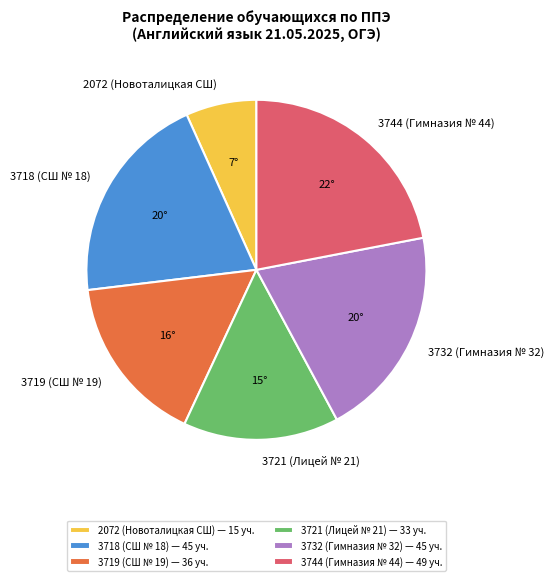

Is the sum of 3721 (Лицей № 21) and 2072 (Новоталицкая СШ) greater than half?

No